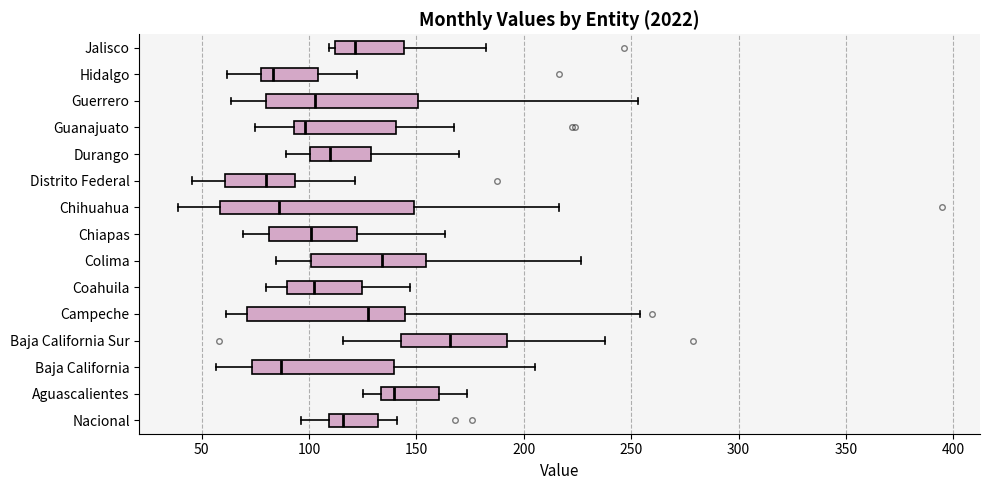

Reading bottom to top, transcribe this box plot: for each box, give where its median line is, the range the box spans, and where its two whiskers end, as read against the x-axis. The values are not printed on the chart, so give them approximately, as read against the axis.

Nacional: median 115, box 110 to 130, whiskers 95 to 140
Aguascalientes: median 140, box 135 to 160, whiskers 125 to 175
Baja California: median 85, box 75 to 140, whiskers 55 to 205
Baja California Sur: median 165, box 145 to 190, whiskers 115 to 240
Campeche: median 125, box 70 to 145, whiskers 60 to 255
Coahuila: median 105, box 90 to 125, whiskers 80 to 145
Colima: median 135, box 100 to 155, whiskers 85 to 225
Chiapas: median 100, box 80 to 120, whiskers 70 to 165
Chihuahua: median 85, box 60 to 150, whiskers 40 to 215
Distrito Federal: median 80, box 60 to 95, whiskers 45 to 120
Durango: median 110, box 100 to 130, whiskers 90 to 170
Guanajuato: median 100, box 95 to 140, whiskers 75 to 165
Guerrero: median 105, box 80 to 150, whiskers 65 to 255
Hidalgo: median 85, box 80 to 105, whiskers 60 to 120
Jalisco: median 120, box 110 to 145, whiskers 110 (just left of the box's left edge) to 180